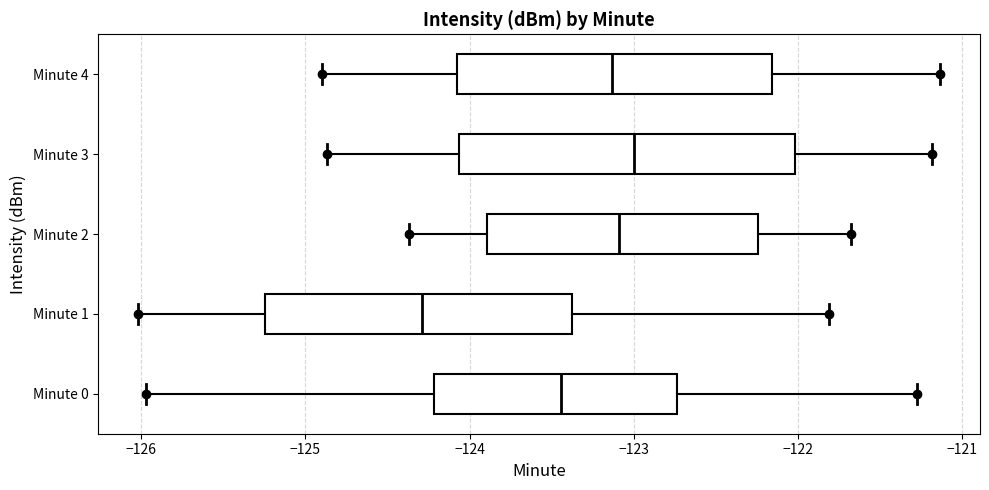

Where does the left whisker of the box for Minute 2 end on the x-axis? The values are not printed on the chart, so give them approximately, as read against the axis.

-124.4